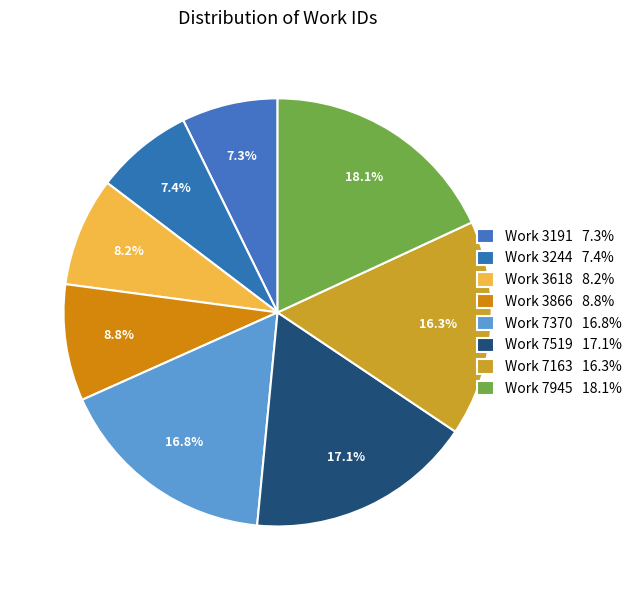

What percentage do Work 3244 and Work 7163 together represent?

23.7%